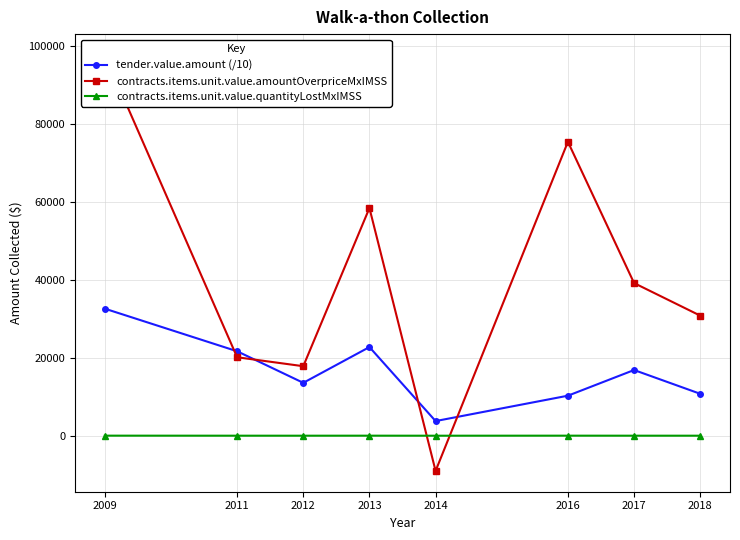

True or false: tender.value.amount (/10) and contracts.items.unit.value.quantityLostMxIMSS intersect in this chart.

False